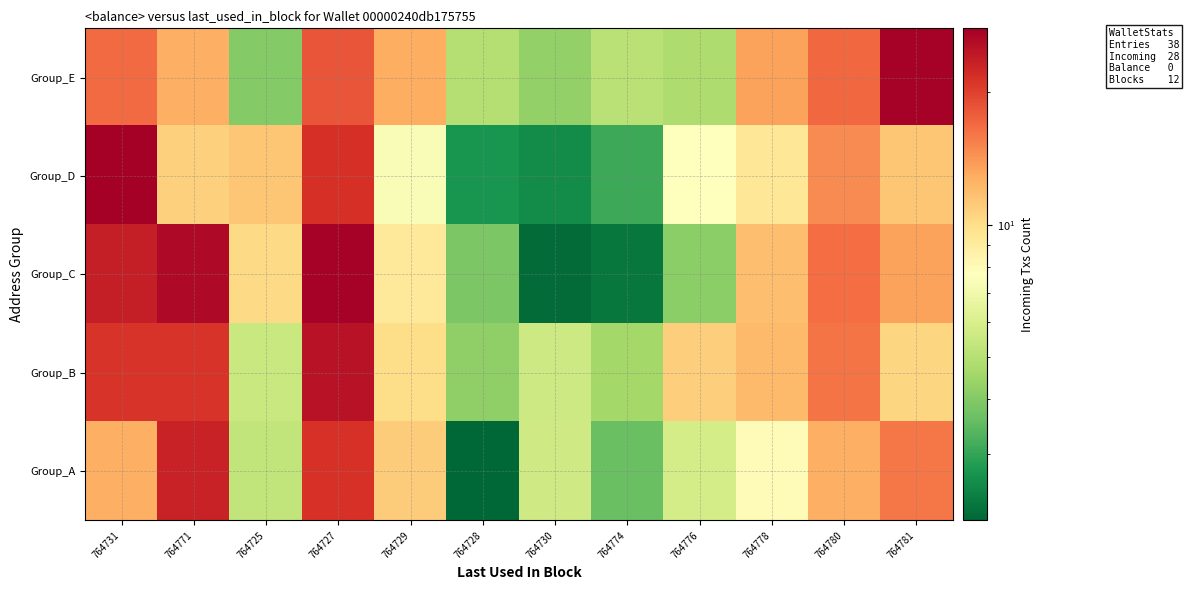

What is the total value across all series at 764725?

36.4